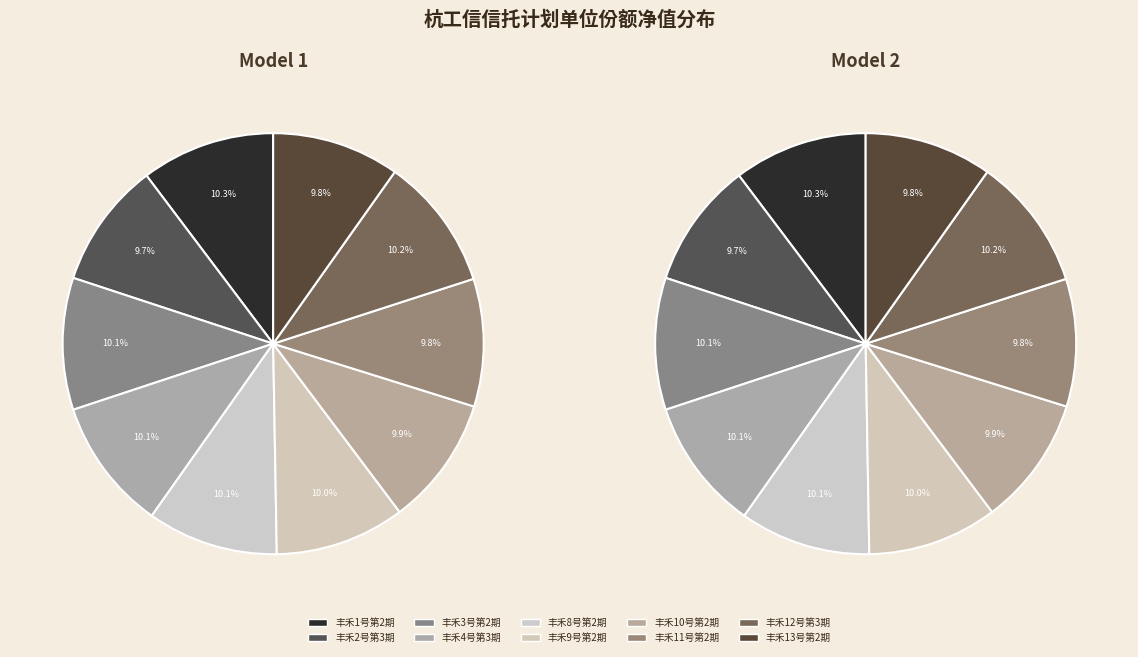

What portion of the pie excludes 杭工信·丰禾2号集合资金信托计划第3期?

90.3%